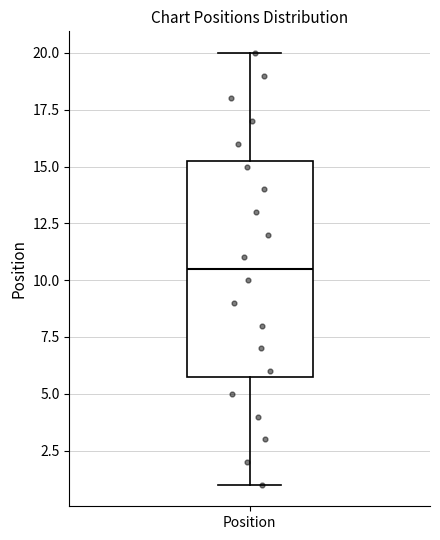

Where does the upper whisker of the box for Position end on the y-axis? The values are not printed on the chart, so give them approximately, as read against the axis.

20.0